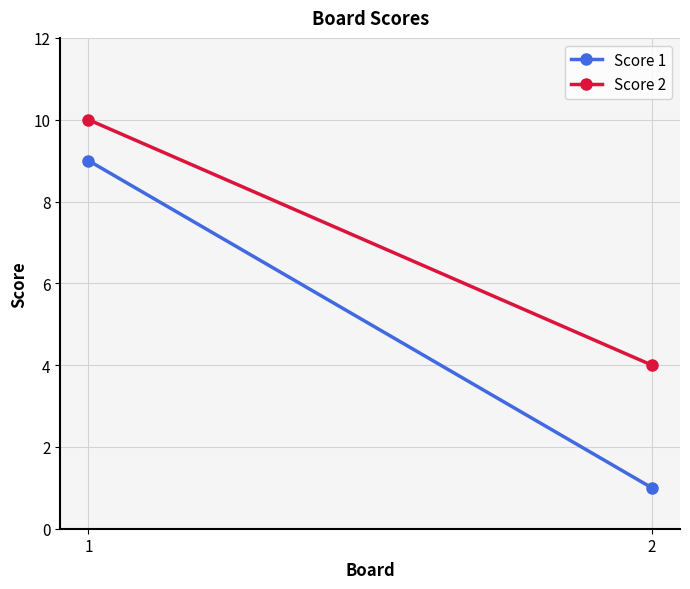

What are all the series names shown in the legend?

Score 1, Score 2